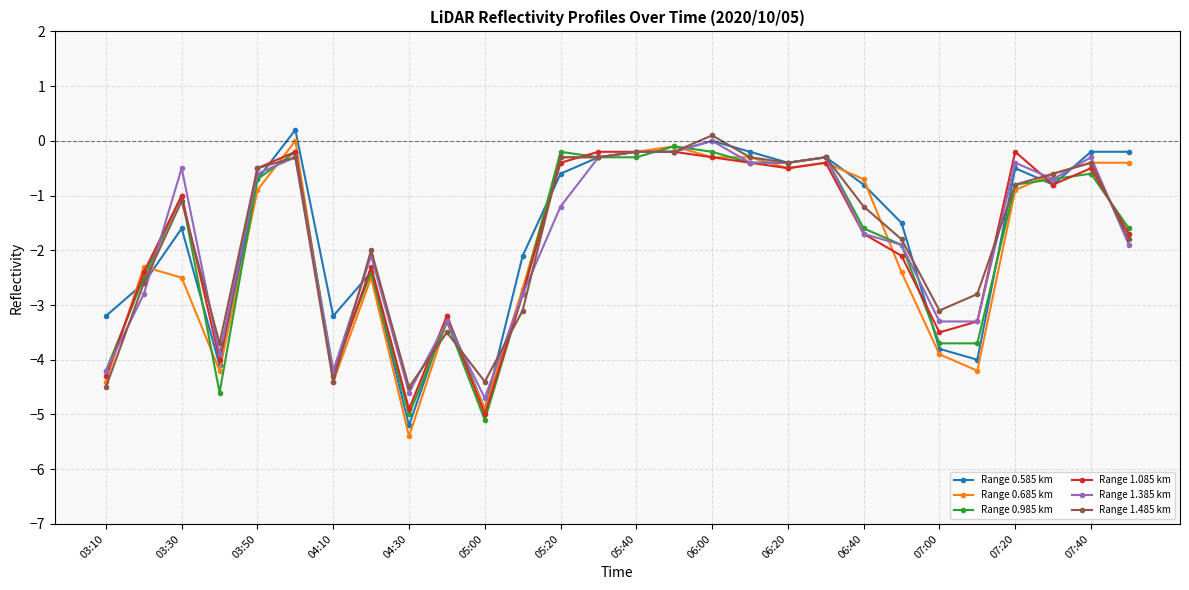

How many categories are shown in the chart?

28